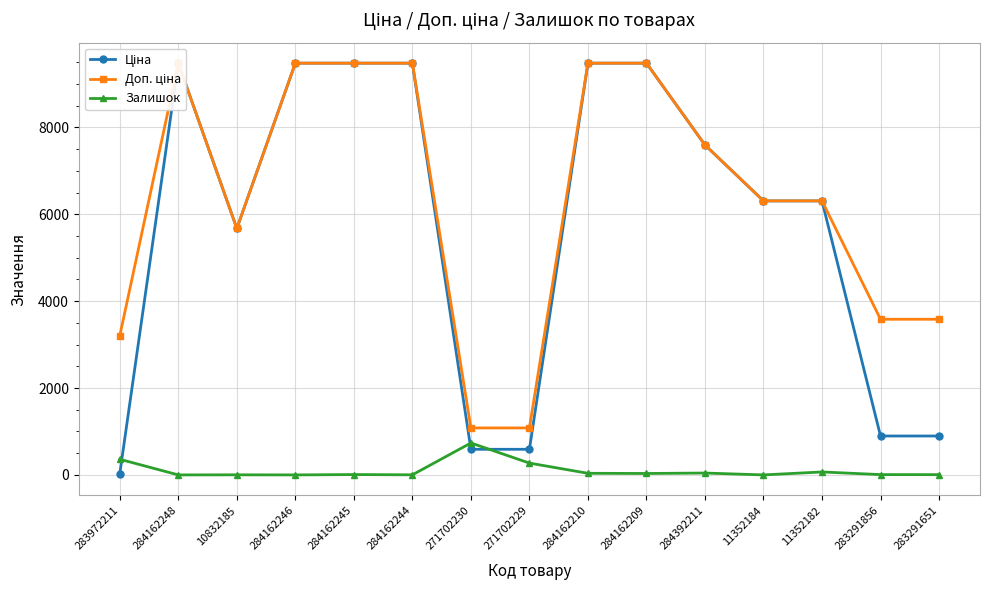

True or false: Доп. ціна and Залишок intersect in this chart.

False